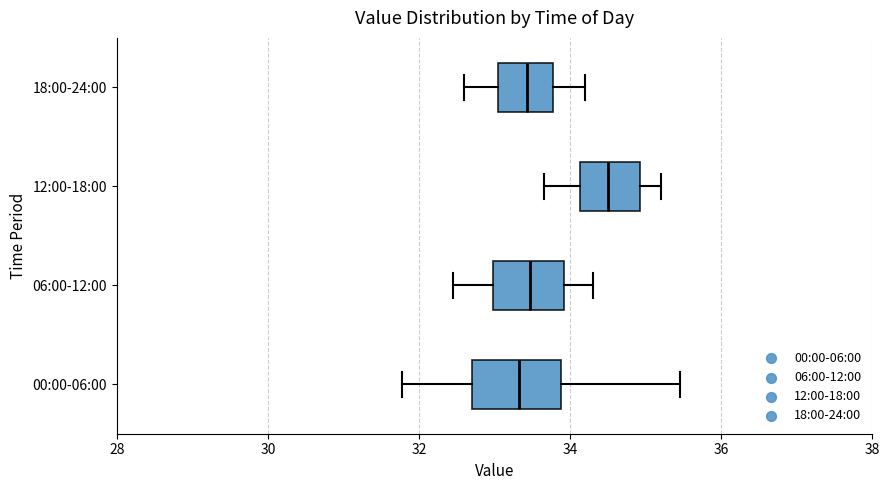

Reading bottom to top, transcribe this box plot: for each box, give where its median line is, the range the box spans, and where its two whiskers end, as read against the x-axis. The values are not printed on the chart, so give them approximately, as read against the axis.

00:00-06:00: median 33.4, box 32.8 to 33.8, whiskers 31.8 to 35.4
06:00-12:00: median 33.4, box 33.0 to 34.0, whiskers 32.4 to 34.4
12:00-18:00: median 34.6, box 34.2 to 35.0, whiskers 33.6 to 35.2
18:00-24:00: median 33.4, box 33.0 to 33.8, whiskers 32.6 to 34.2